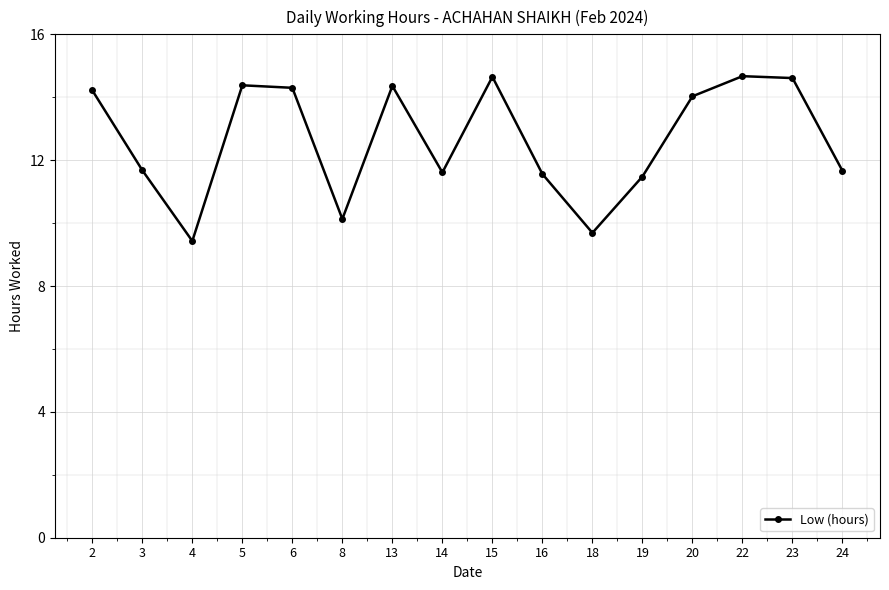

True or false: there are more than 1 points higher than both neighbors.

True